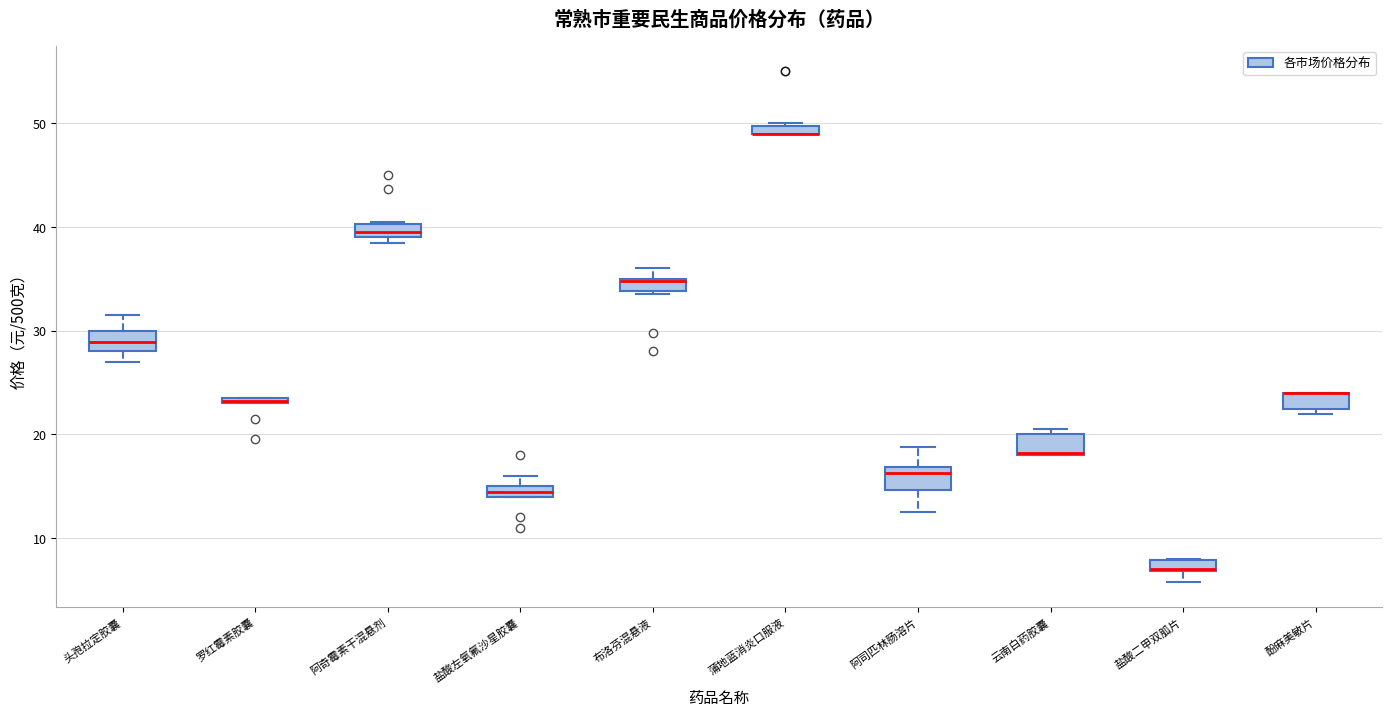

Where is the lower edge of the box for 盐酸二甲双胍片 on the y-axis? The values are not printed on the chart, so give them approximately, as read against the axis.

7